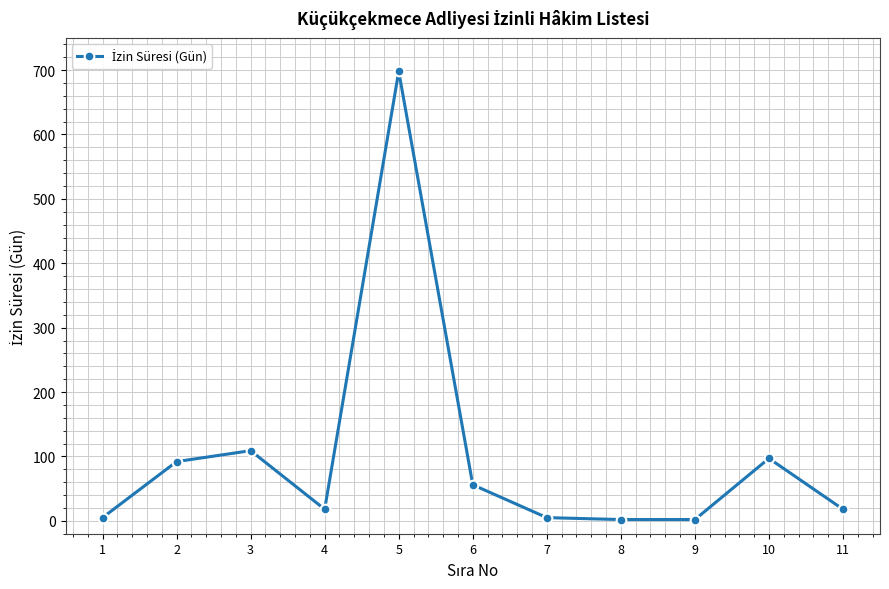

What is the value of the 6th point from the left?

56